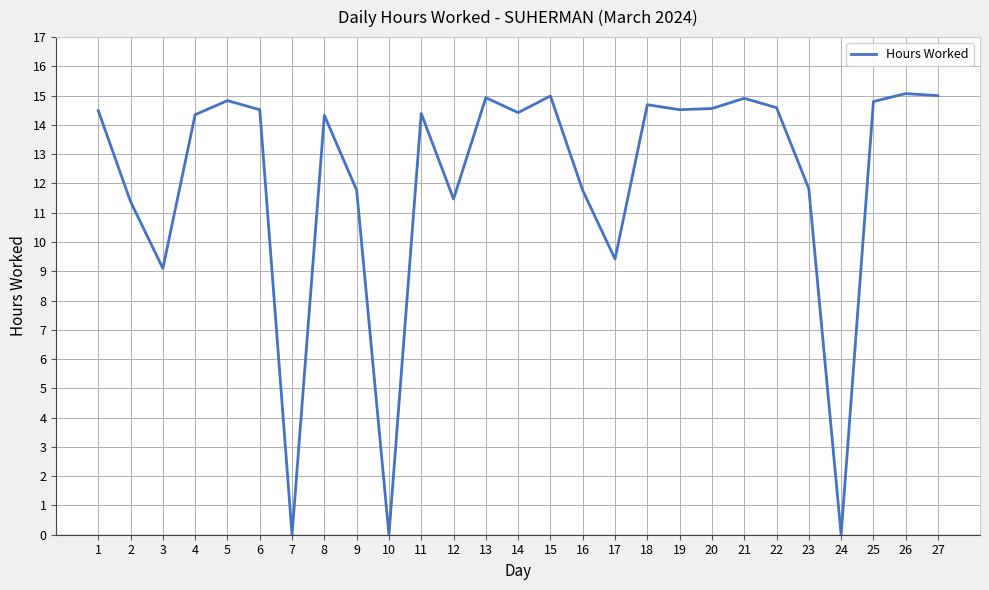

True or false: the data shows 15.8 at 3.

False